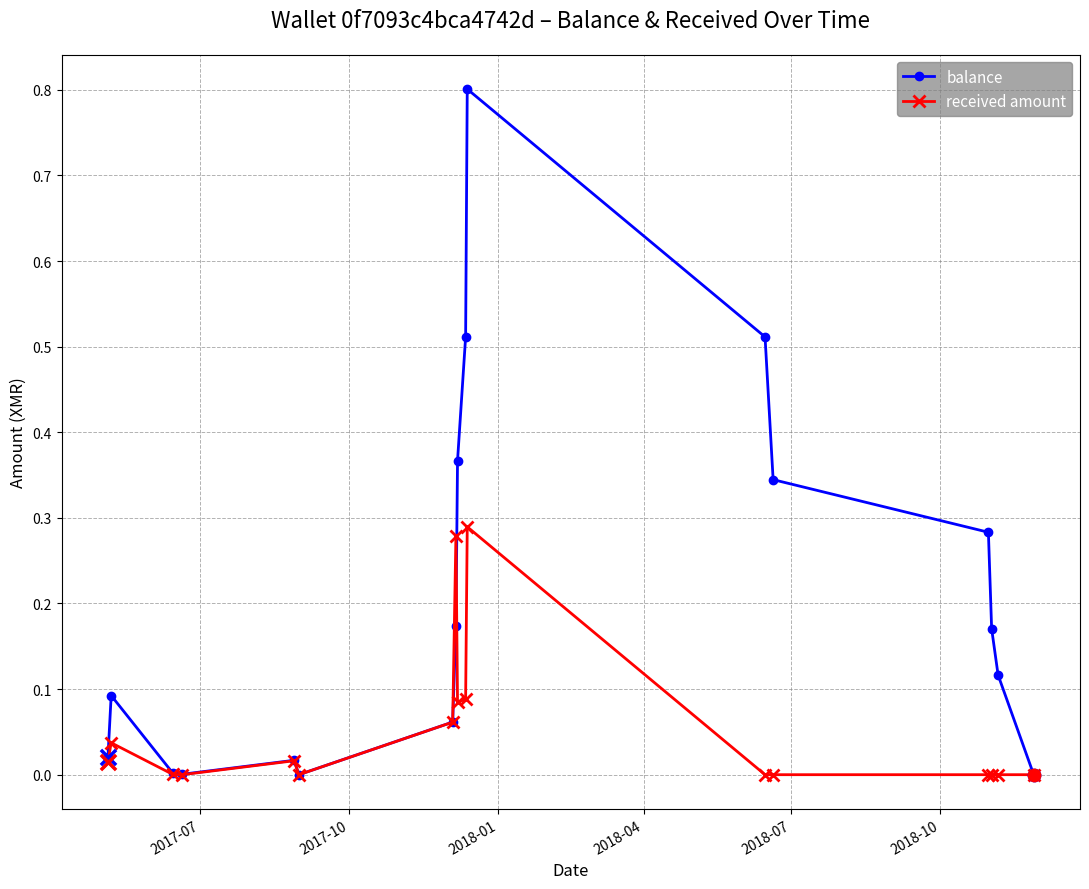

Which series has the largest total across all categories?

balance